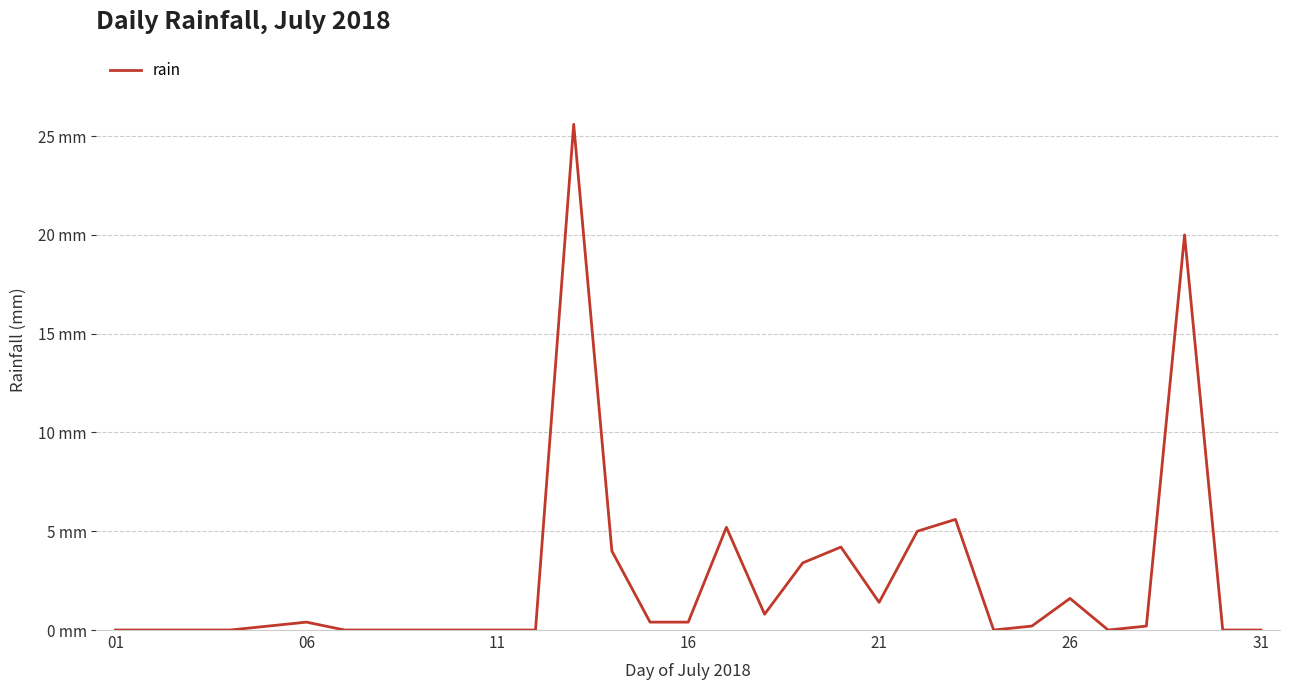

Does the chart have visible grid lines?

Yes